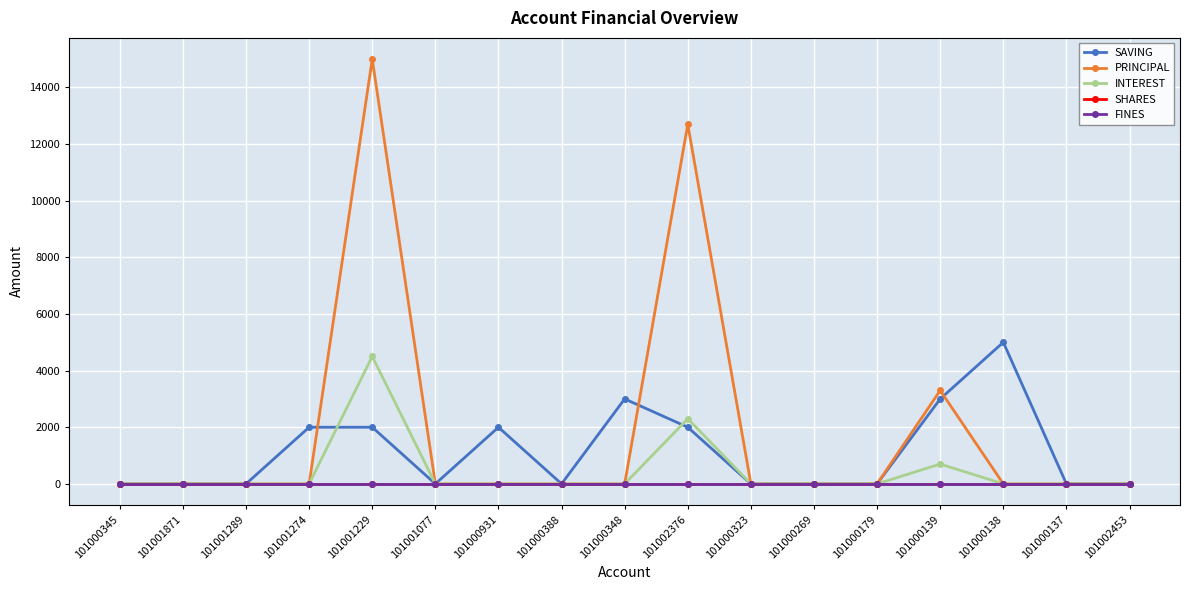

Which series has the largest range (max minus min)?

PRINCIPAL